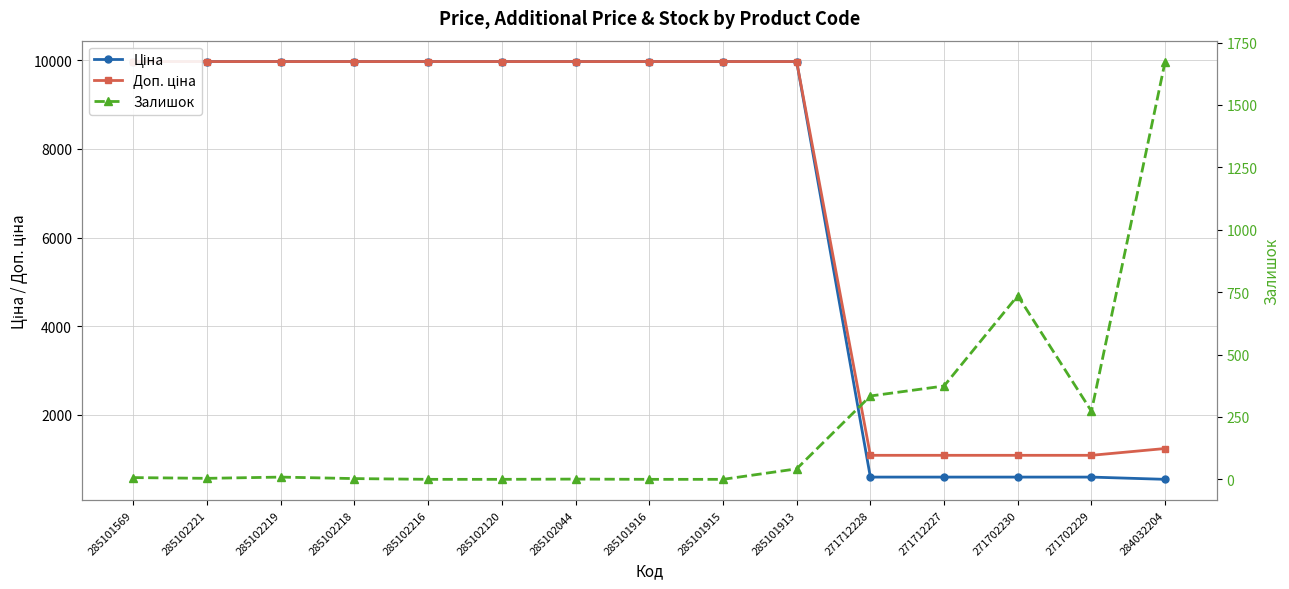

Reading right to left, what are all the values shown in this chart?

Ціна: 284032204=539.0	271702229=589.9	271702230=589.9	271712227=589.9	271712228=589.9	285101913=9975.0	285101915=9975.0	285101916=9975.0	285102044=9975.0	285102120=9975.0	285102216=9975.0	285102218=9975.0	285102219=9975.0	285102221=9975.0	285101569=9975.0
Доп. ціна: 284032204=1235.4	271702229=1081.7	271702230=1081.7	271712227=1081.7	271712228=1081.7	285101913=9975.0	285101915=9975.0	285101916=9975.0	285102044=9975.0	285102120=9975.0	285102216=9975.0	285102218=9975.0	285102219=9975.0	285102221=9975.0	285101569=9975.0
Залишок: 284032204=1674.0	271702229=273.0	271702230=736.0	271712227=374.0	271712228=334.0	285101913=42.0	285101915=0.0	285101916=0.0	285102044=1.0	285102120=0.0	285102216=0.0	285102218=3.0	285102219=9.0	285102221=4.0	285101569=7.0